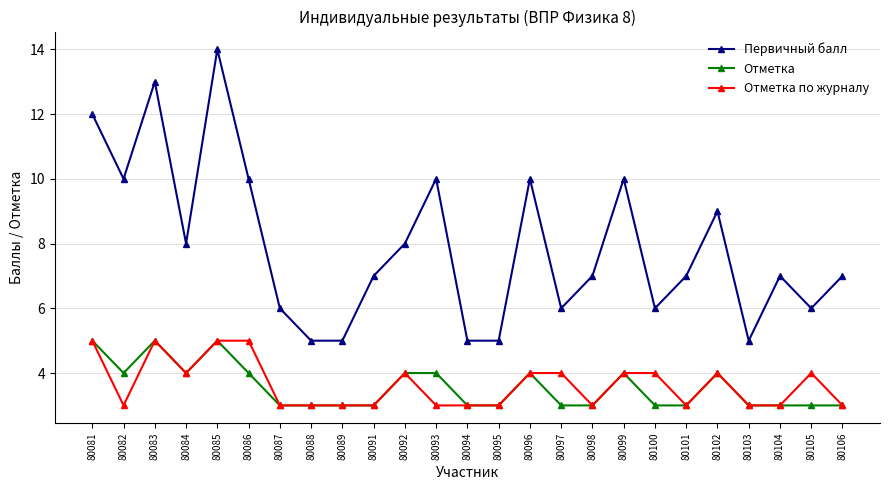

What is the value of the Отметка по журналу point at the 22nd from the left?

3